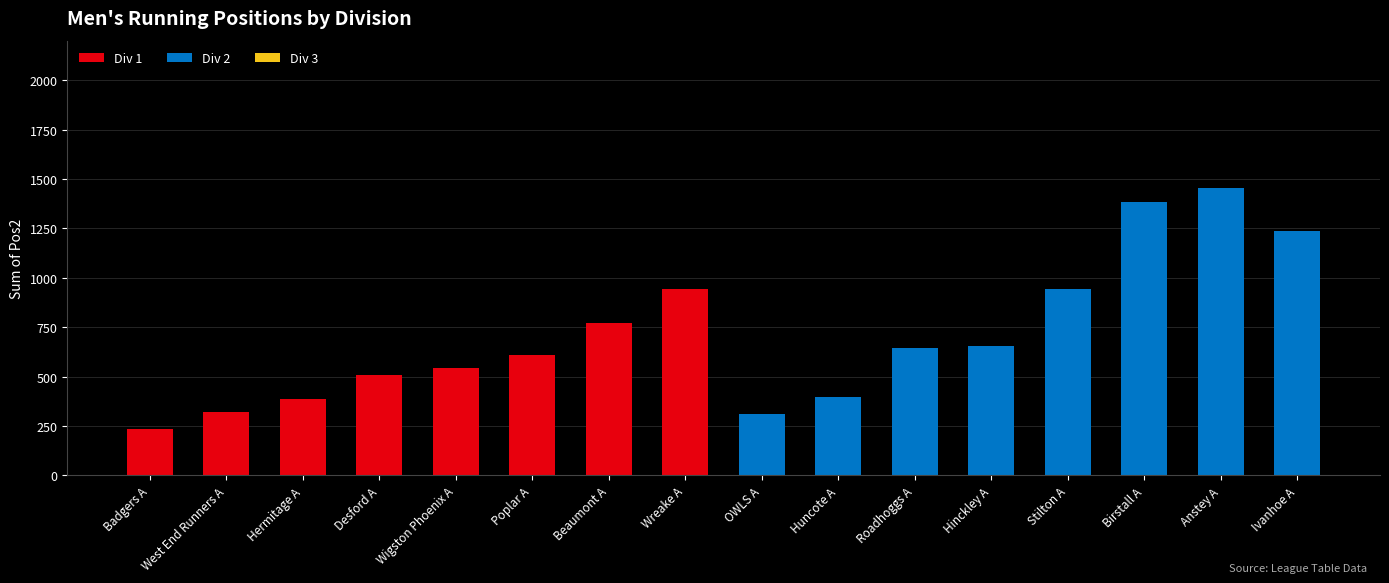

What is the total value across all series at Poplar A?

607